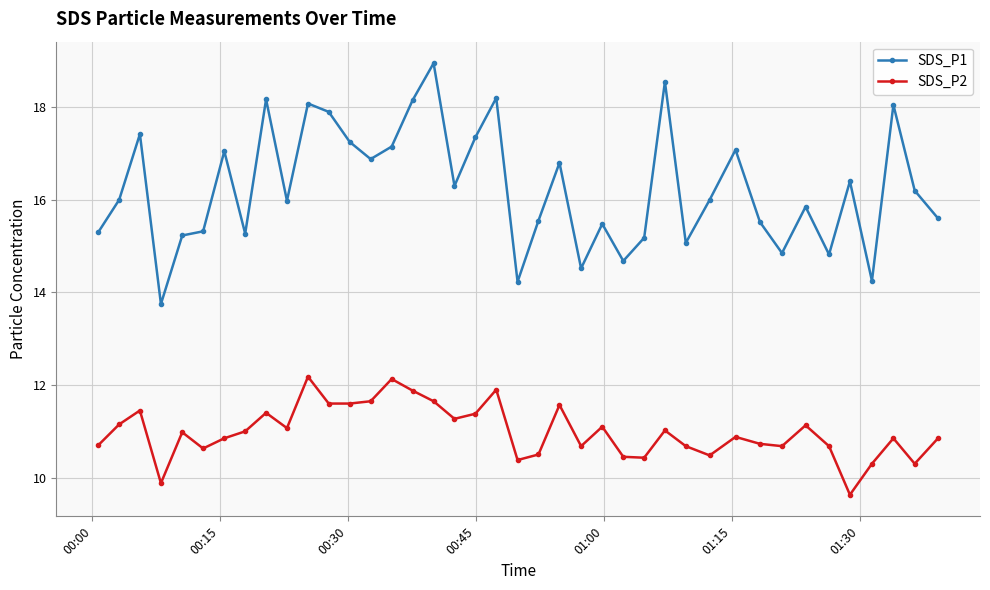

List the series in order of their overall mean, lowest first.

SDS_P2, SDS_P1